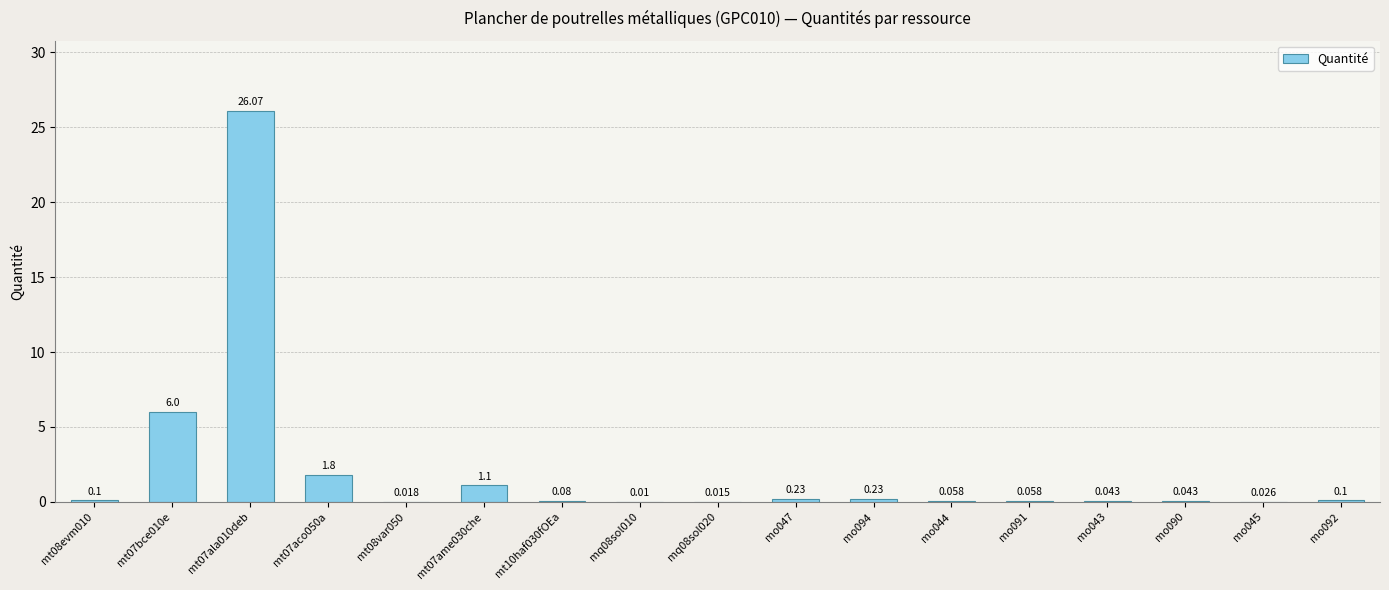

Where is the data nearest to the value 13?

mt07bce010e